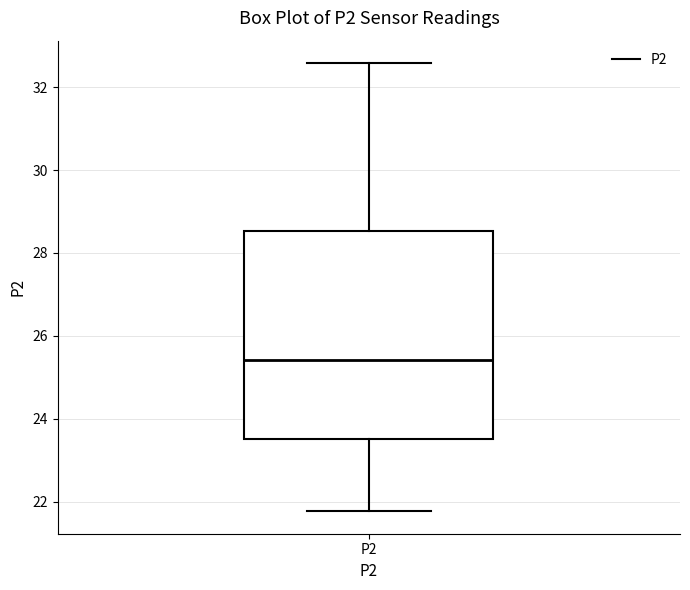

Transcribe this box plot: give where the median line is, the range the box spans, and where the two whiskers end, as read against the y-axis. The values are not printed on the chart, so give them approximately, as read against the axis.

median 25.4, box 23.6 to 28.6, whiskers 21.8 to 32.6